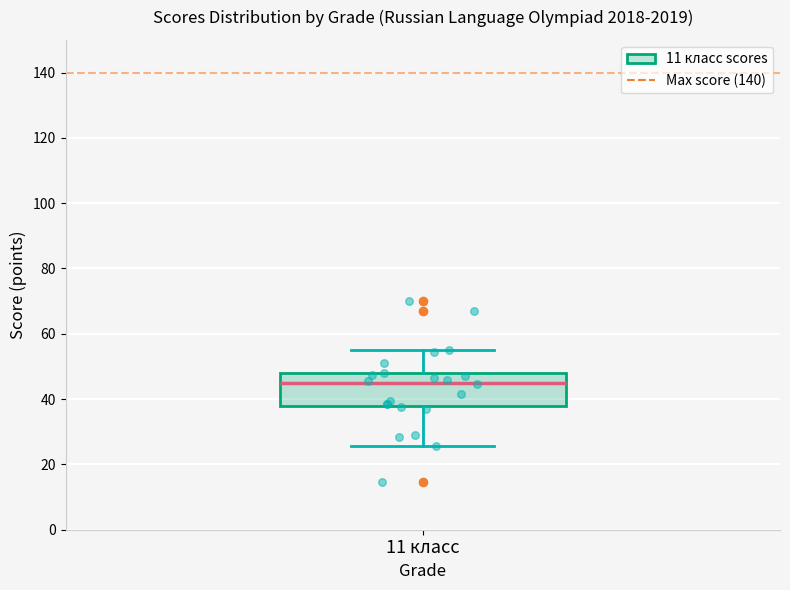

Transcribe this box plot: give where the median line is, the range the box spans, and where the two whiskers end, as read against the y-axis. The values are not printed on the chart, so give them approximately, as read against the axis.

median 46, box 38 to 48, whiskers 26 to 56